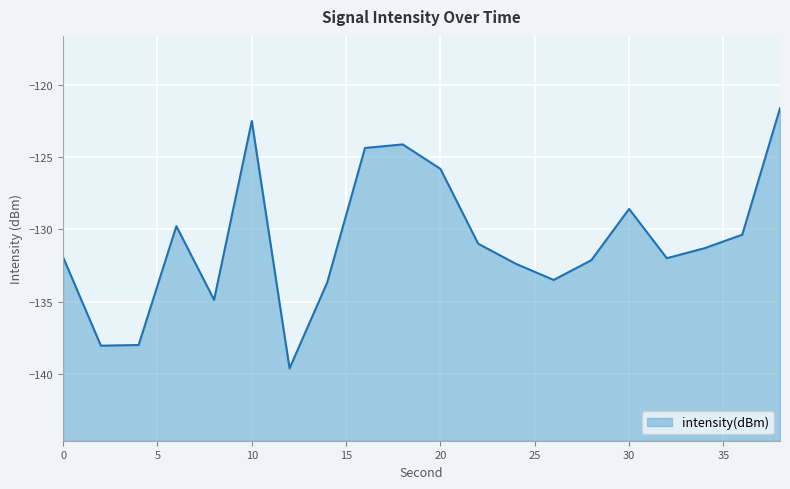

At which category does the data reach its first local valley?

2